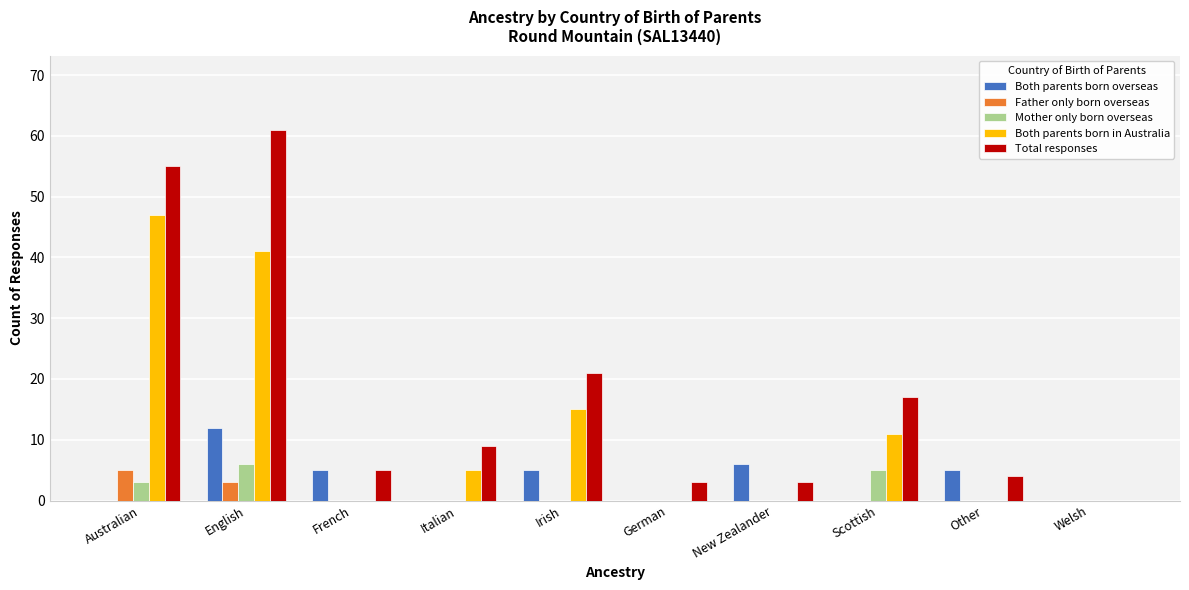

Reading right to left, what are all the values shown in this chart?

Both parents born overseas: 0	5	0	6	0	5	0	5	12	0
Father only born overseas: 0	0	0	0	0	0	0	0	3	5
Mother only born overseas: 0	0	5	0	0	0	0	0	6	3
Both parents born in Australia: 0	0	11	0	0	15	5	0	41	47
Total responses: 0	4	17	3	3	21	9	5	61	55